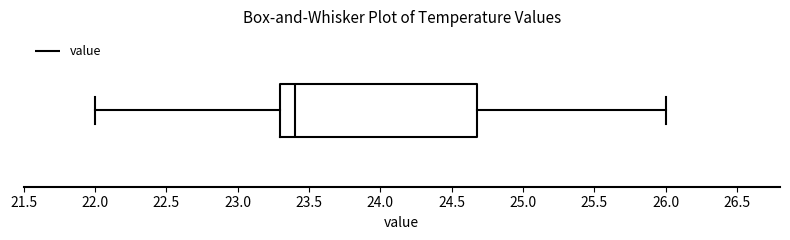

Read this box plot against the x-axis: the position of the median line, the range covered by the box, and the ends of both whiskers. The values are not printed on the chart, so give them approximately, as read against the axis.

median 23.4, box 23.3 to 24.7, whiskers 22.0 to 26.0